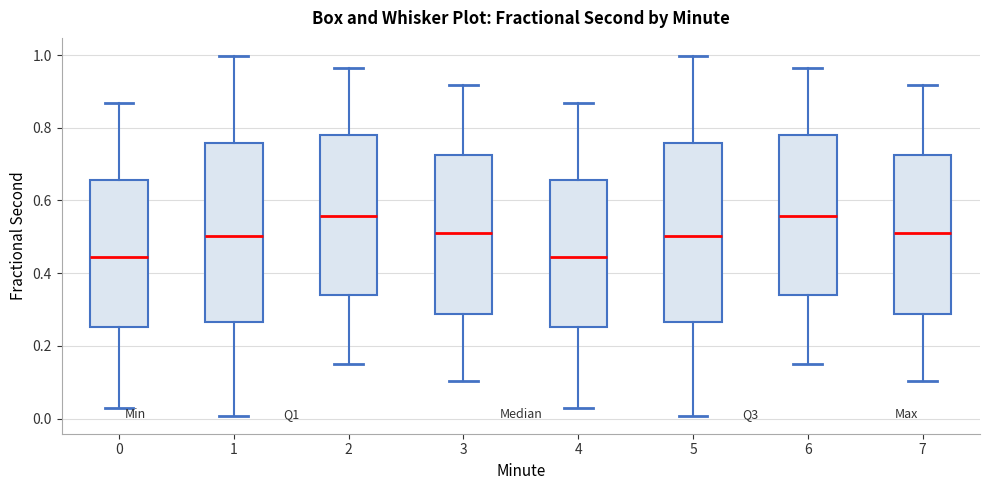

Reading left to right, transcribe this box plot: for each box, give where its median line is, the range the box spans, and where its two whiskers end, as read against the y-axis. The values are not printed on the chart, so give them approximately, as read against the axis.

0: median 0.44, box 0.26 to 0.66, whiskers 0.02 to 0.86
1: median 0.50, box 0.26 to 0.76, whiskers 0.00 to 1.00
2: median 0.56, box 0.34 to 0.78, whiskers 0.16 to 0.96
3: median 0.50, box 0.28 to 0.72, whiskers 0.10 to 0.92
4: median 0.44, box 0.26 to 0.66, whiskers 0.02 to 0.86
5: median 0.50, box 0.26 to 0.76, whiskers 0.00 to 1.00
6: median 0.56, box 0.34 to 0.78, whiskers 0.16 to 0.96
7: median 0.50, box 0.28 to 0.72, whiskers 0.10 to 0.92